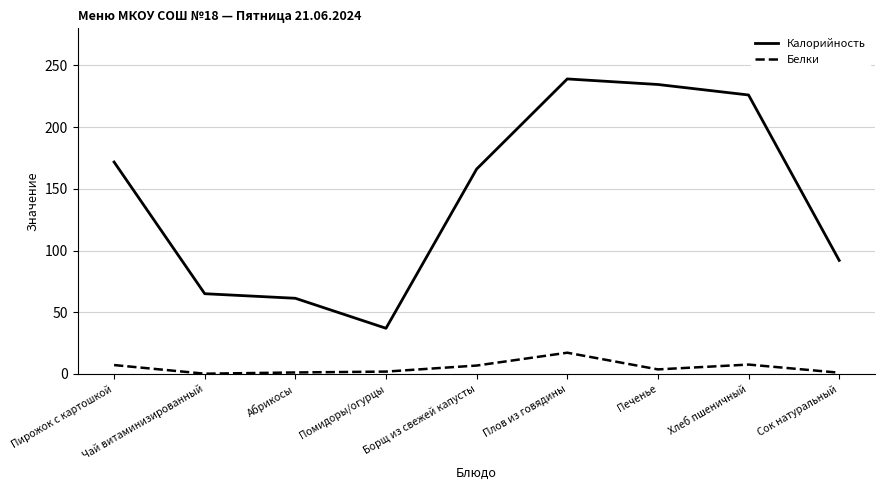

How many lines are shown in the chart?

2